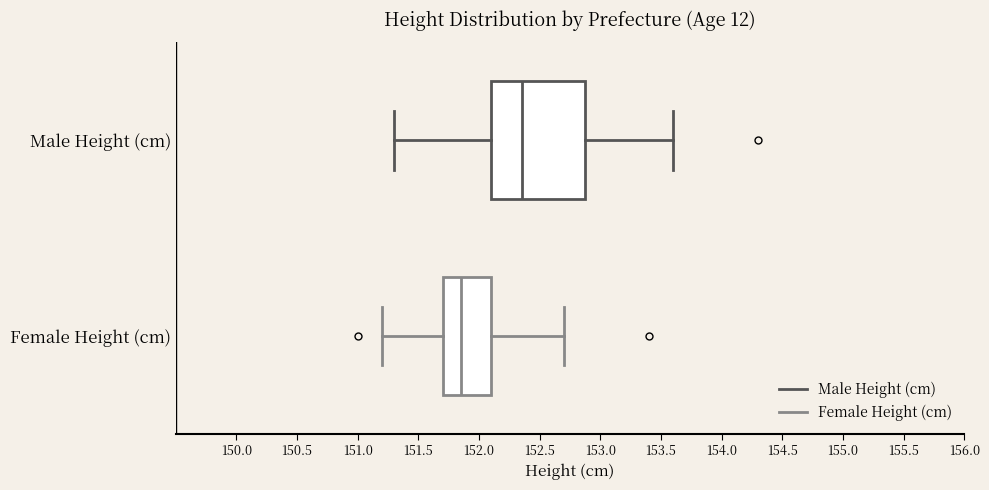

Which box has the furthest to the left median line?

Female Height (cm)